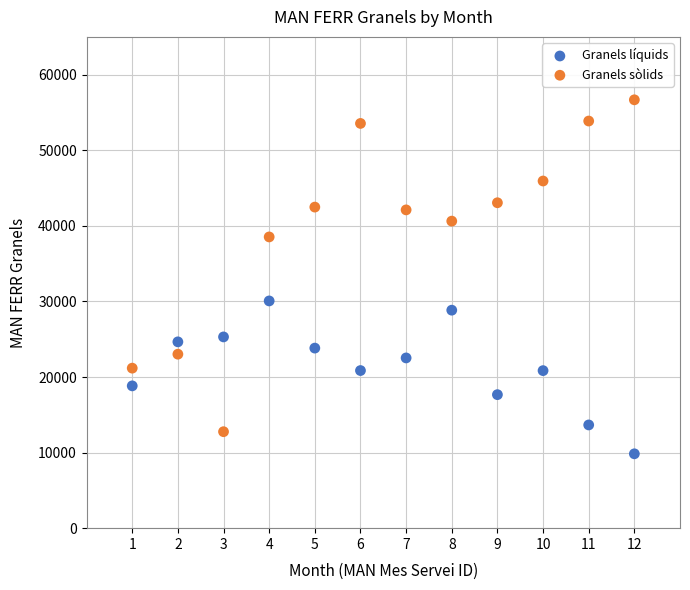

Which series reaches the maximum Y coordinate?

Granels sòlids